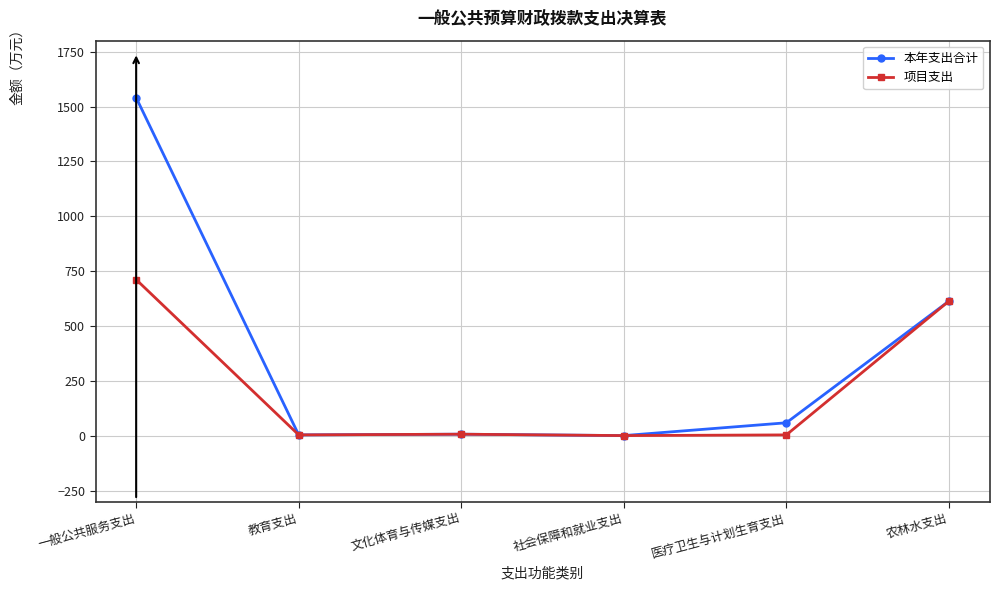

Is this an area chart (filled region under the line)?

No